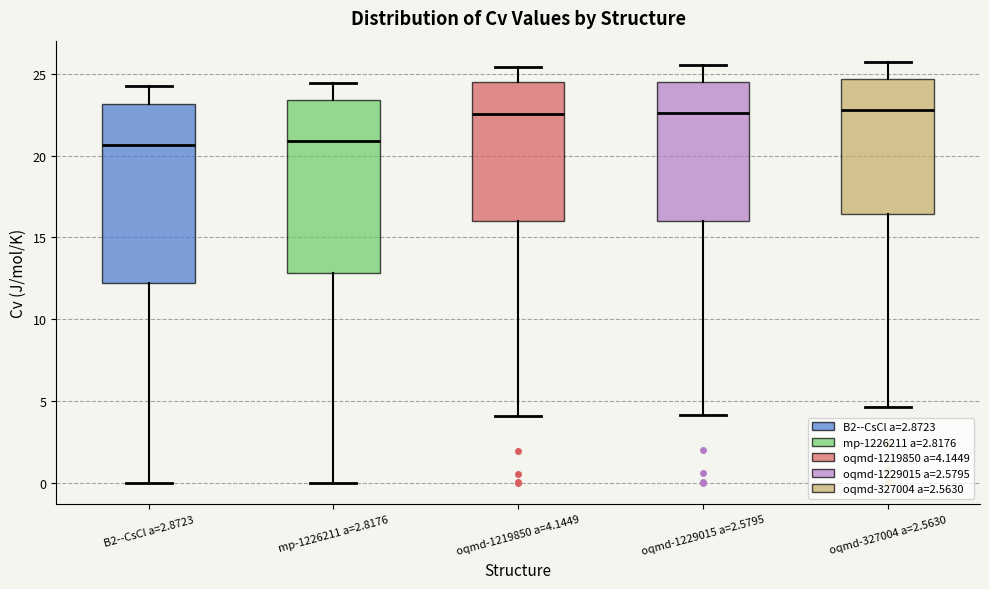

Reading left to right, transcribe this box plot: for each box, give where its median line is, the range the box spans, and where its two whiskers end, as read against the y-axis. The values are not printed on the chart, so give them approximately, as read against the axis.

B2--CsCl a=2.8723: median 20.5, box 12.0 to 23.0, whiskers 0.0 to 24.0
mp-1226211 a=2.8176: median 21.0, box 13.0 to 23.5, whiskers 0.0 to 24.5
oqmd-1219850 a=4.1449: median 22.5, box 16.0 to 24.5, whiskers 4.0 to 25.5
oqmd-1229015 a=2.5795: median 22.5, box 16.0 to 24.5, whiskers 4.0 to 25.5
oqmd-327004 a=2.5630: median 23.0, box 16.5 to 24.5, whiskers 4.5 to 25.5